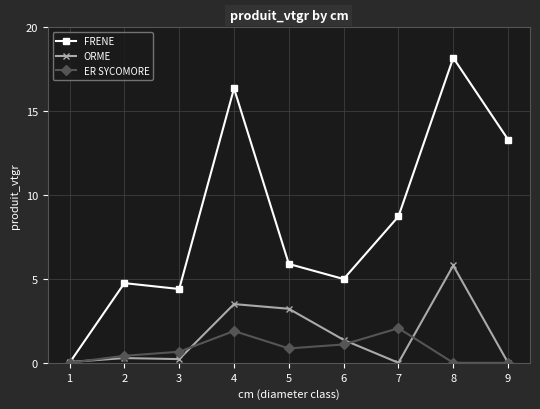

Is it true that FRENE equals 6.4 at 9?

False